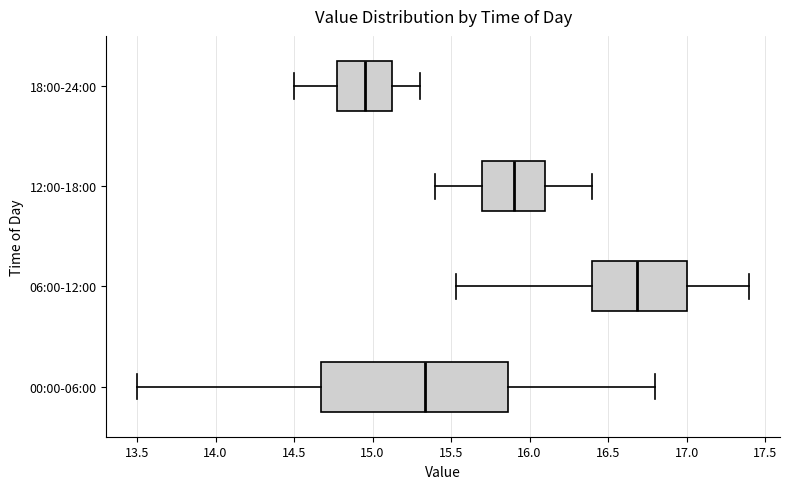

Reading bottom to top, read every box against the x-axis: the position of its median line, the range the box covers, and the ends of its whiskers. The values are not printed on the chart, so give them approximately, as read against the axis.

00:00-06:00: median 15.35, box 14.65 to 15.85, whiskers 13.50 to 16.80
06:00-12:00: median 16.70, box 16.40 to 17.00, whiskers 15.55 to 17.40
12:00-18:00: median 15.90, box 15.70 to 16.10, whiskers 15.40 to 16.40
18:00-24:00: median 14.95, box 14.80 to 15.15, whiskers 14.50 to 15.30